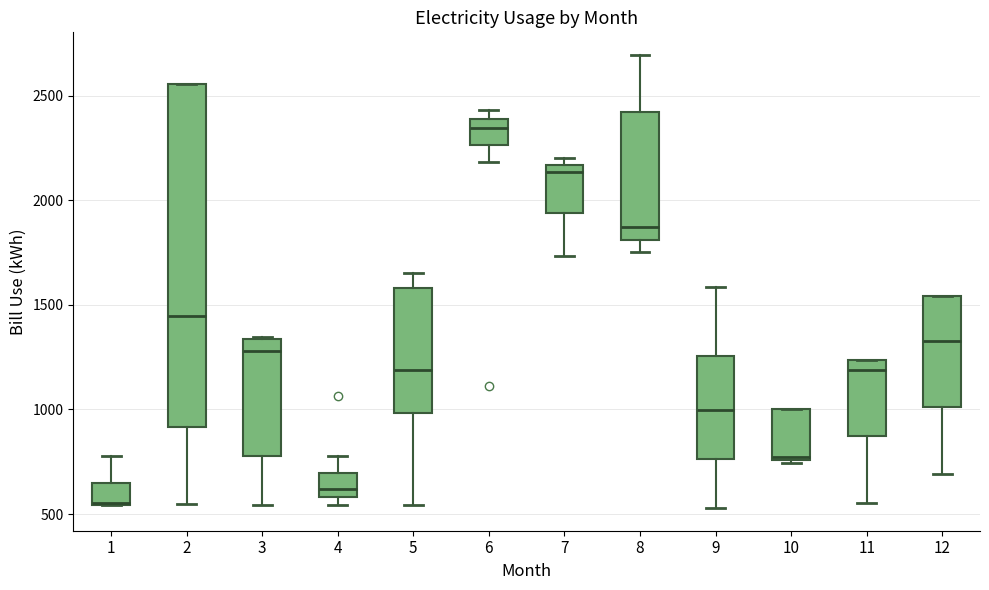

Which box is the tallest, from its lower edge to its upper edge?

2